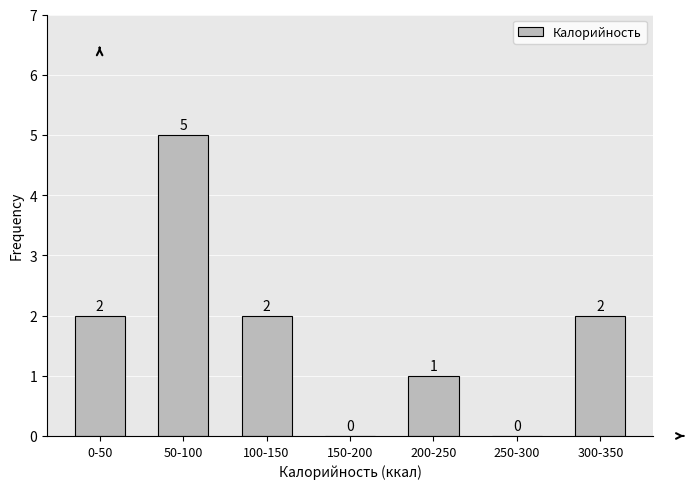

Reading right to left, transcribe all the data shown in this chart.

300-350=2	250-300=0	200-250=1	150-200=0	100-150=2	50-100=5	0-50=2